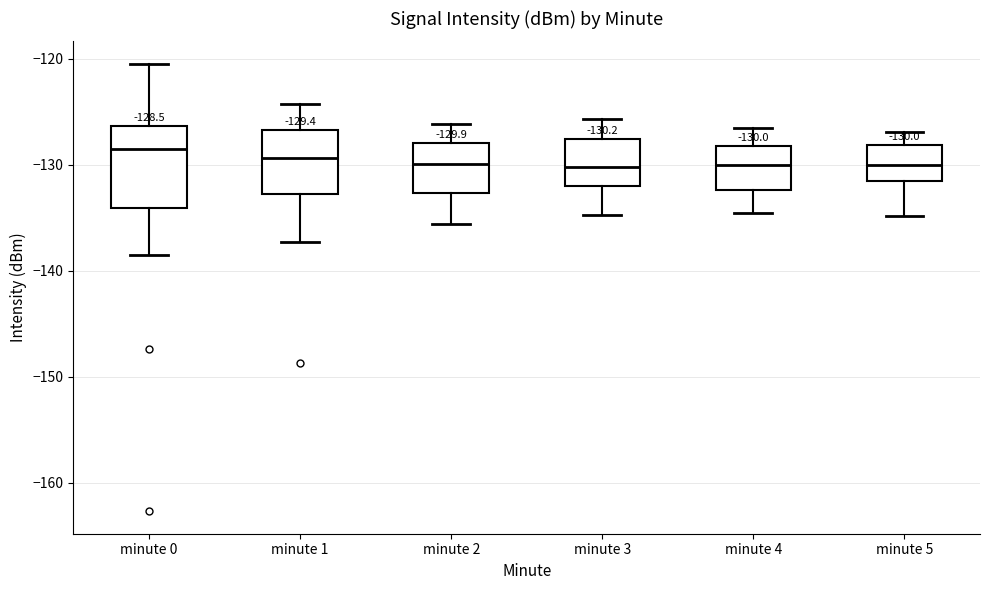

Which box is the tallest, from its lower edge to its upper edge?

minute 0